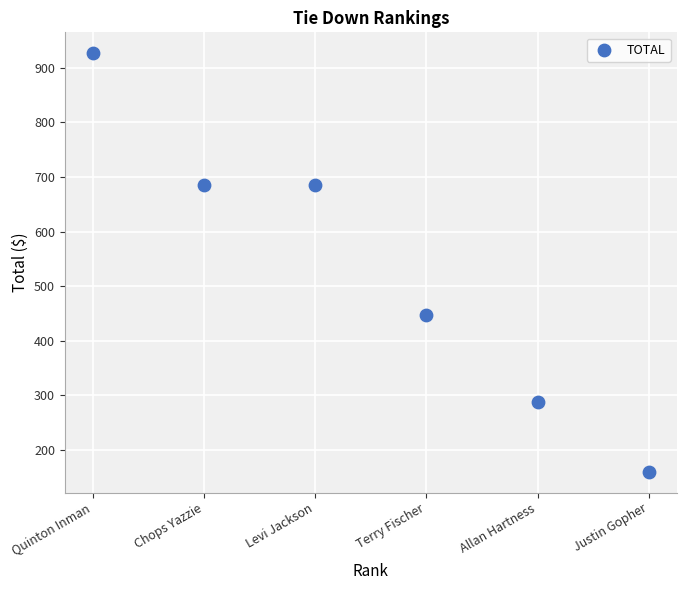

What is the range of X values (max minus min)?

5.0